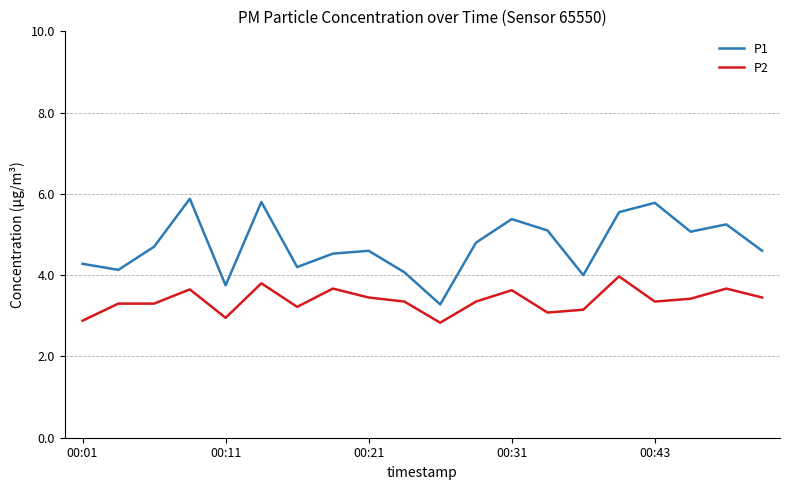

Which series has the widest spread of values?

P1